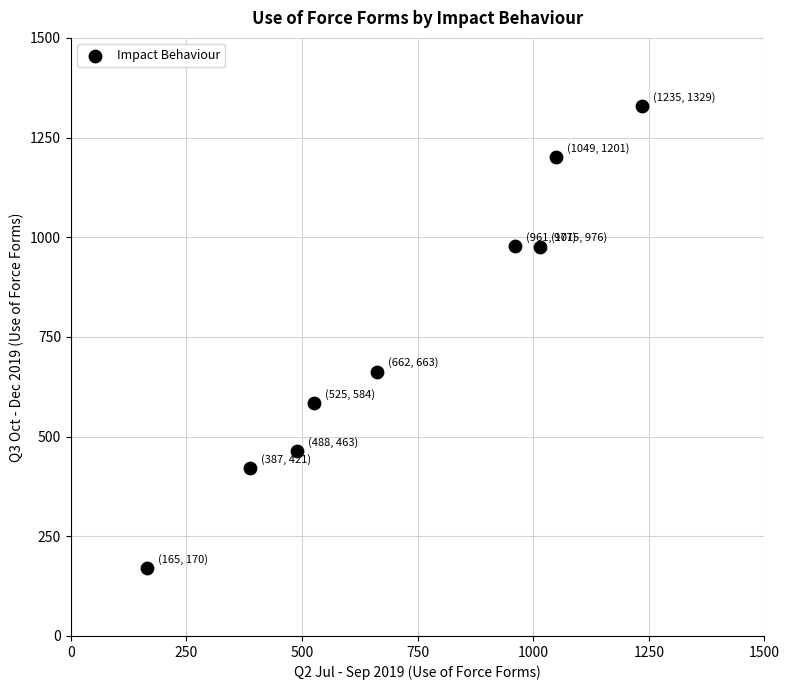

What Y value in the scatter plot is closest to 749?

663